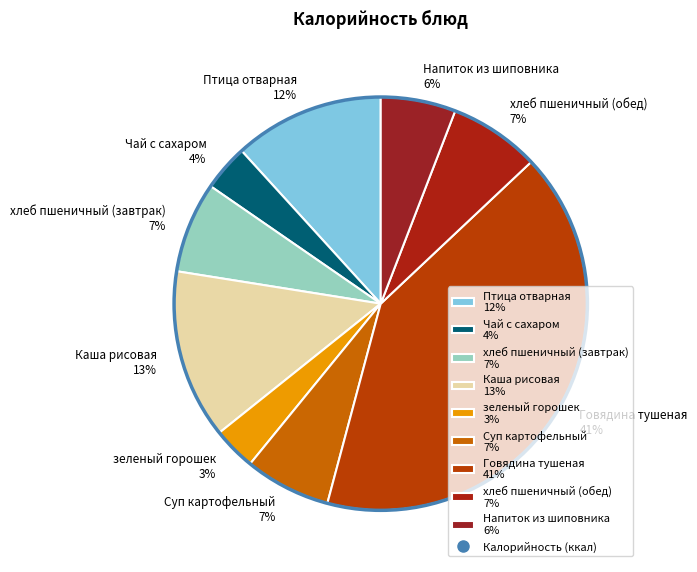

Which slice is the largest?

Говядина тушеная